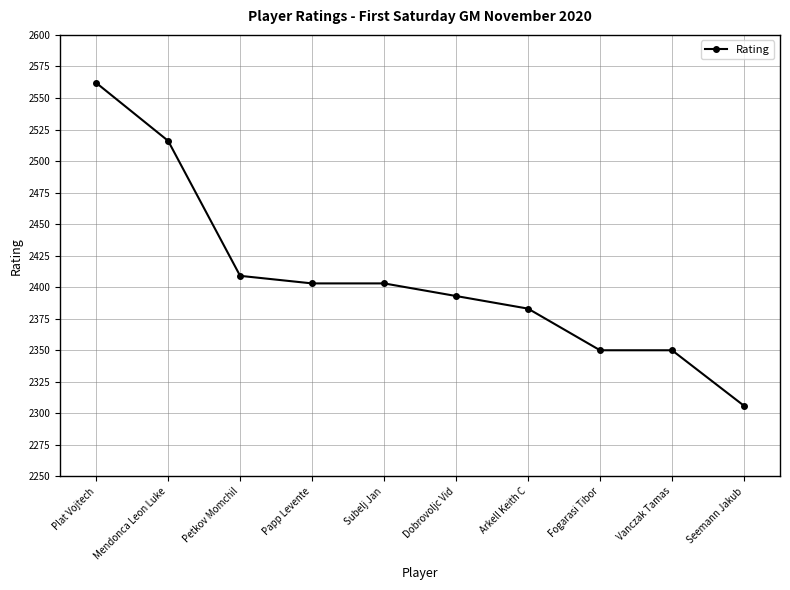

Reading right to left, transcribe all the data shown in this chart.

2306	2350	2350	2383	2393	2403	2403	2409	2516	2562